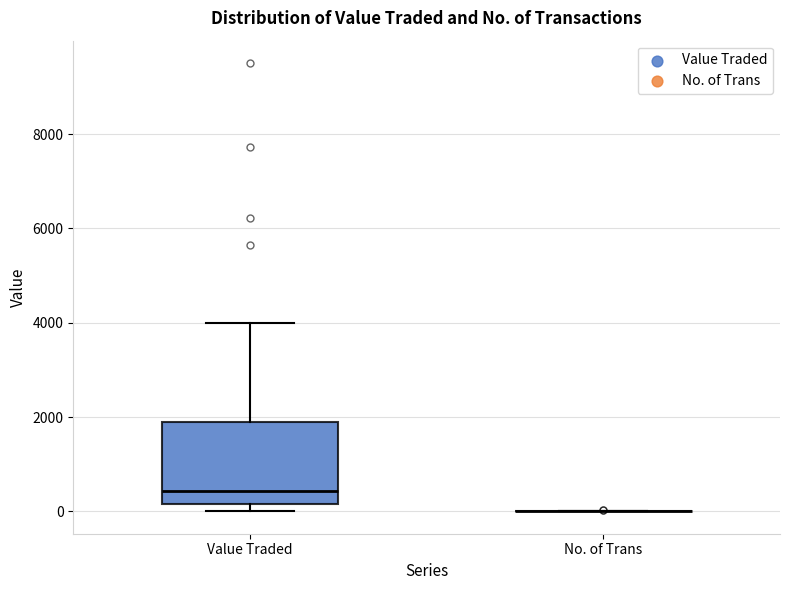

Comparing the boxes themselves (not the whiskers), which one is the tallest?

Value Traded